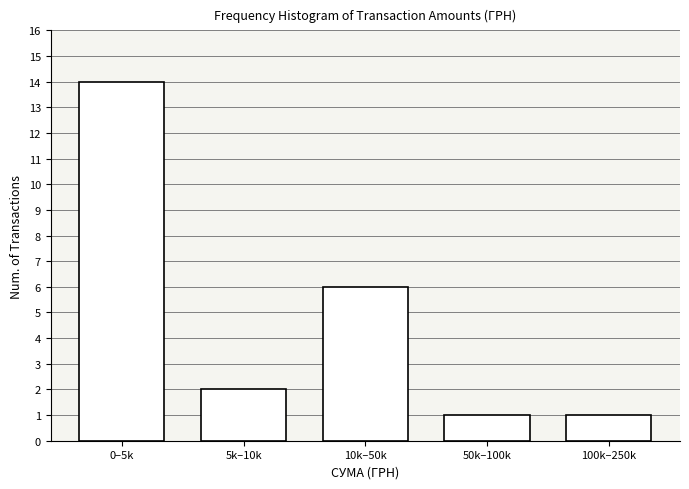

Reading left to right, extract all data points from this chart.

14	2	6	1	1